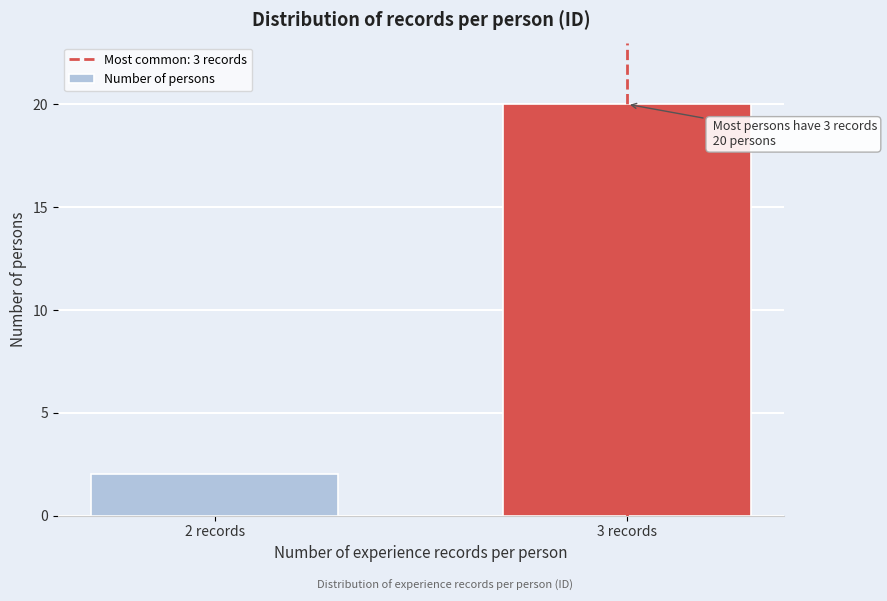

Reading left to right, transcribe all the data shown in this chart.

2 records=2	3 records=20